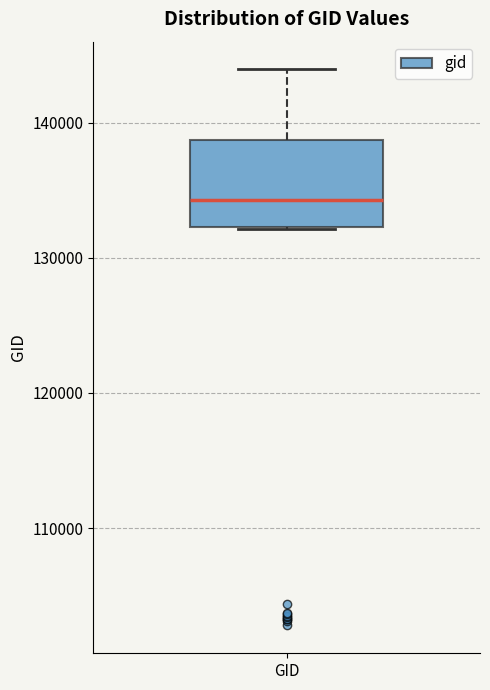

Where does the median line of the box for GID sit on the y-axis? The values are not printed on the chart, so give them approximately, as read against the axis.

134000